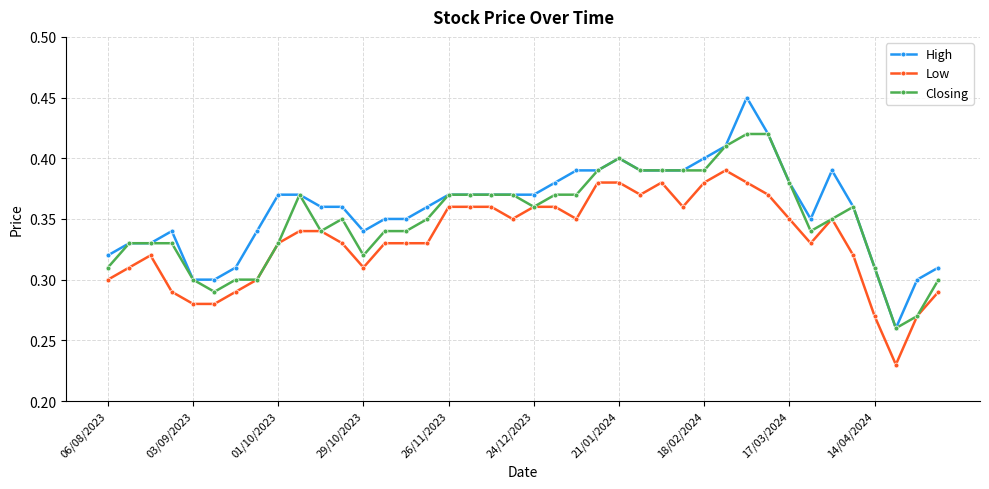

What are all the series names shown in the legend?

High, Low, Closing